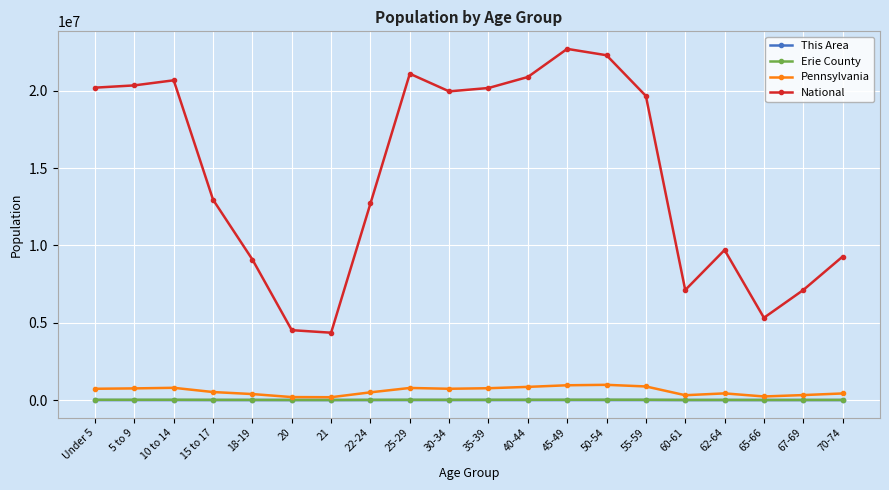

What is the label of the 1st point from the left?

Under 5